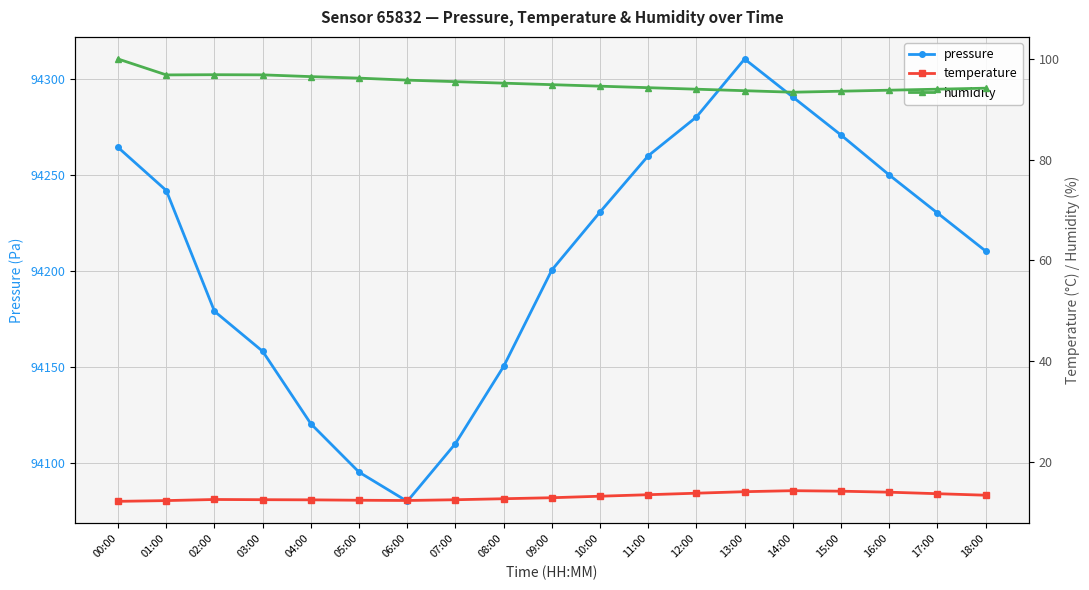

True or false: humidity and temperature intersect in this chart.

False